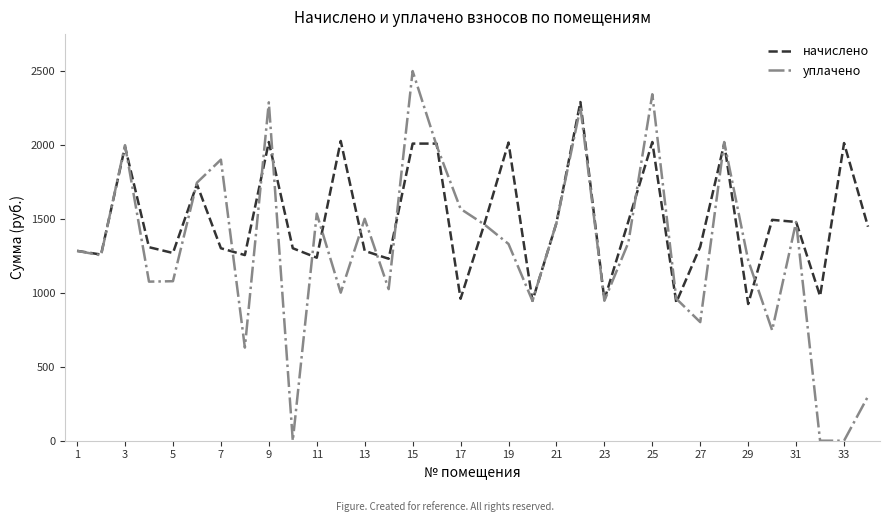

Which series has the largest total across all categories?

начислено